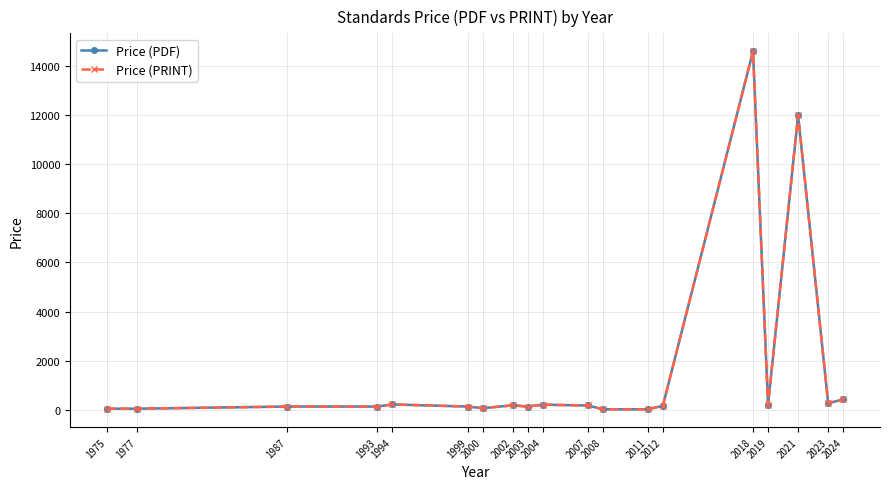

The Price (PRINT) series shows 255.9 at 2002. True or false?

False